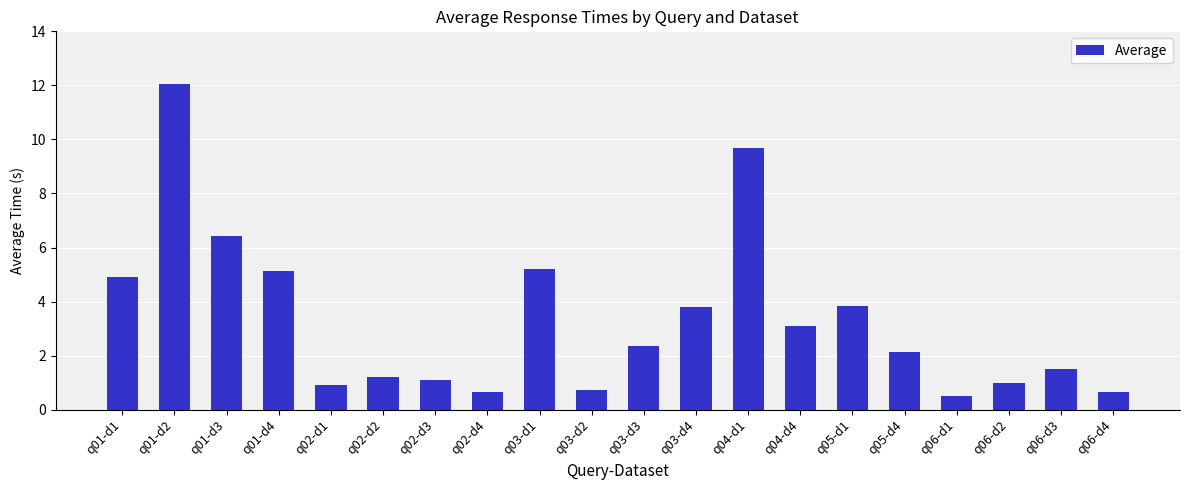

What is the difference between the maximum and minimum values?

11.5